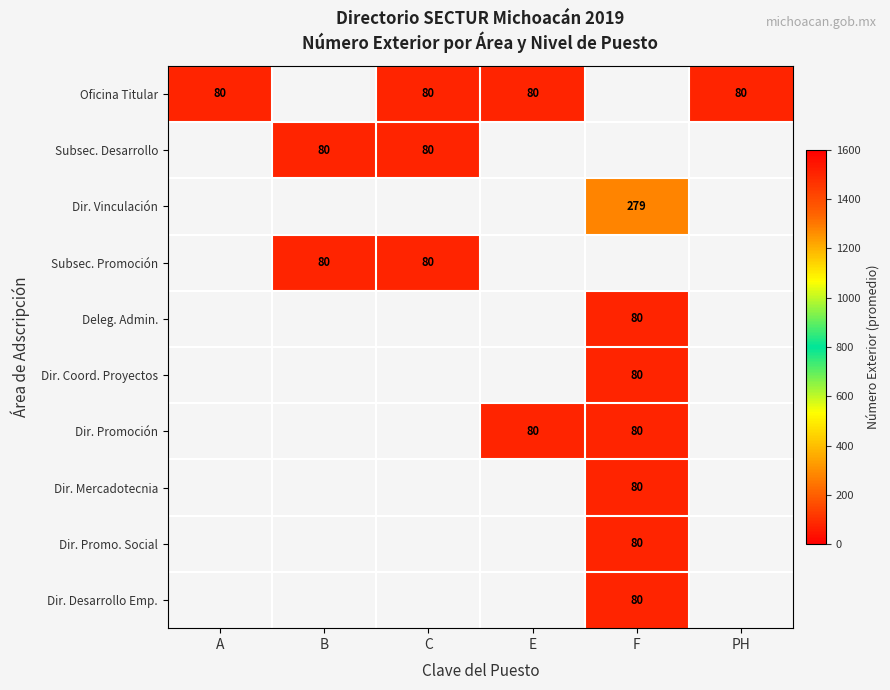

The Oficina Titular series shows 50 at E. True or false?

False